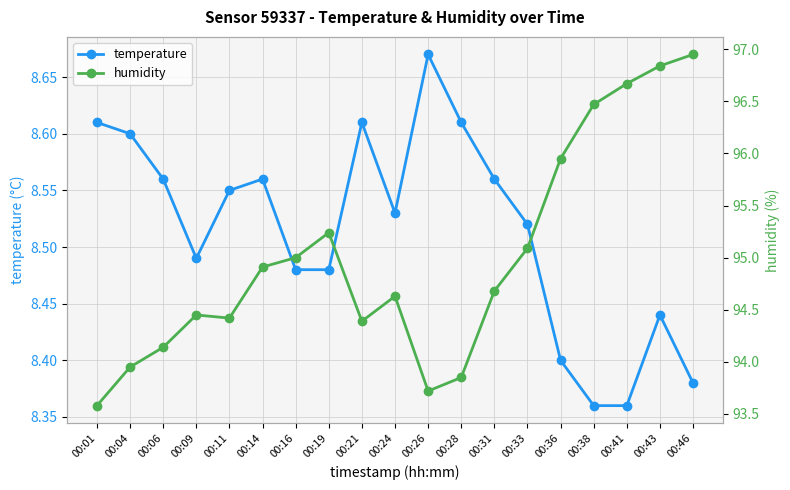

Reading left to right, list all the values displayed in this chart.

temperature: 00:01=8.6	00:04=8.6	00:06=8.6	00:09=8.5	00:11=8.6	00:14=8.6	00:16=8.5	00:19=8.5	00:21=8.6	00:24=8.5	00:26=8.7	00:28=8.6	00:31=8.6	00:33=8.5	00:36=8.4	00:38=8.4	00:41=8.4	00:43=8.4	00:46=8.4
humidity: 00:01=93.6	00:04=94.0	00:06=94.1	00:09=94.5	00:11=94.4	00:14=94.9	00:16=95.0	00:19=95.2	00:21=94.4	00:24=94.6	00:26=93.7	00:28=93.8	00:31=94.7	00:33=95.1	00:36=96.0	00:38=96.5	00:41=96.7	00:43=96.8	00:46=97.0